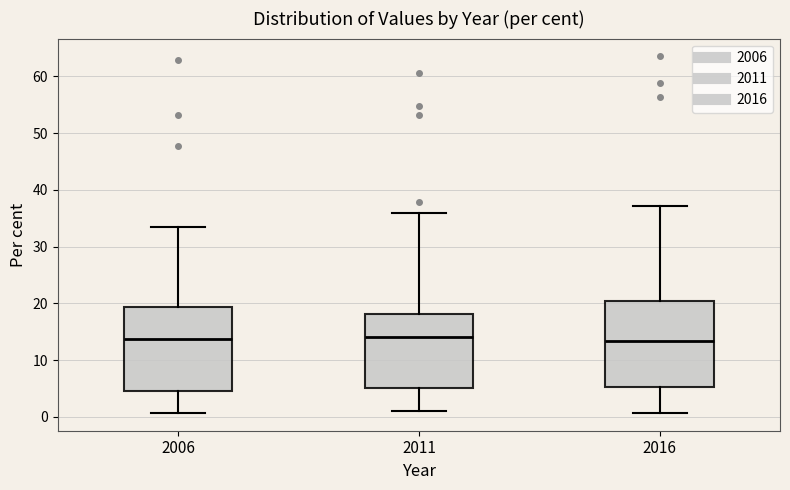

Reading left to right, read every box against the y-axis: the position of its median line, the range the box covers, and the ends of its whiskers. The values are not printed on the chart, so give them approximately, as read against the axis.

2006: median 14, box 5 to 19, whiskers 1 to 34
2011: median 14, box 5 to 18, whiskers 1 to 36
2016: median 13, box 5 to 20, whiskers 1 to 37